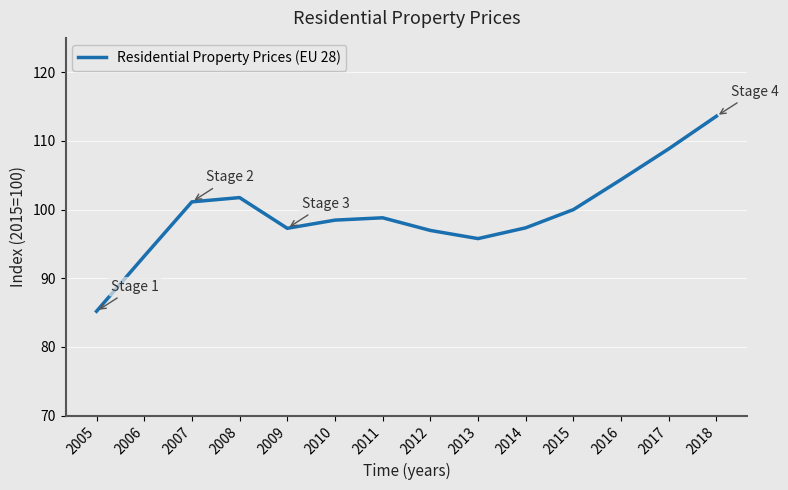

What is the approximate value at 2008?

101.8